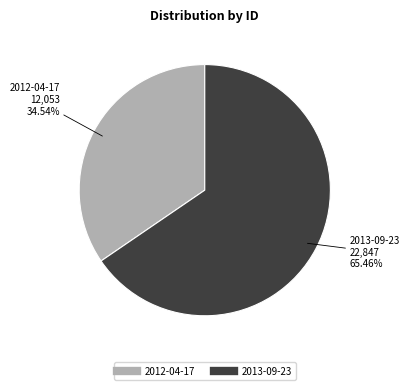

What portion of the pie excludes 2012-04-17?

65.5%